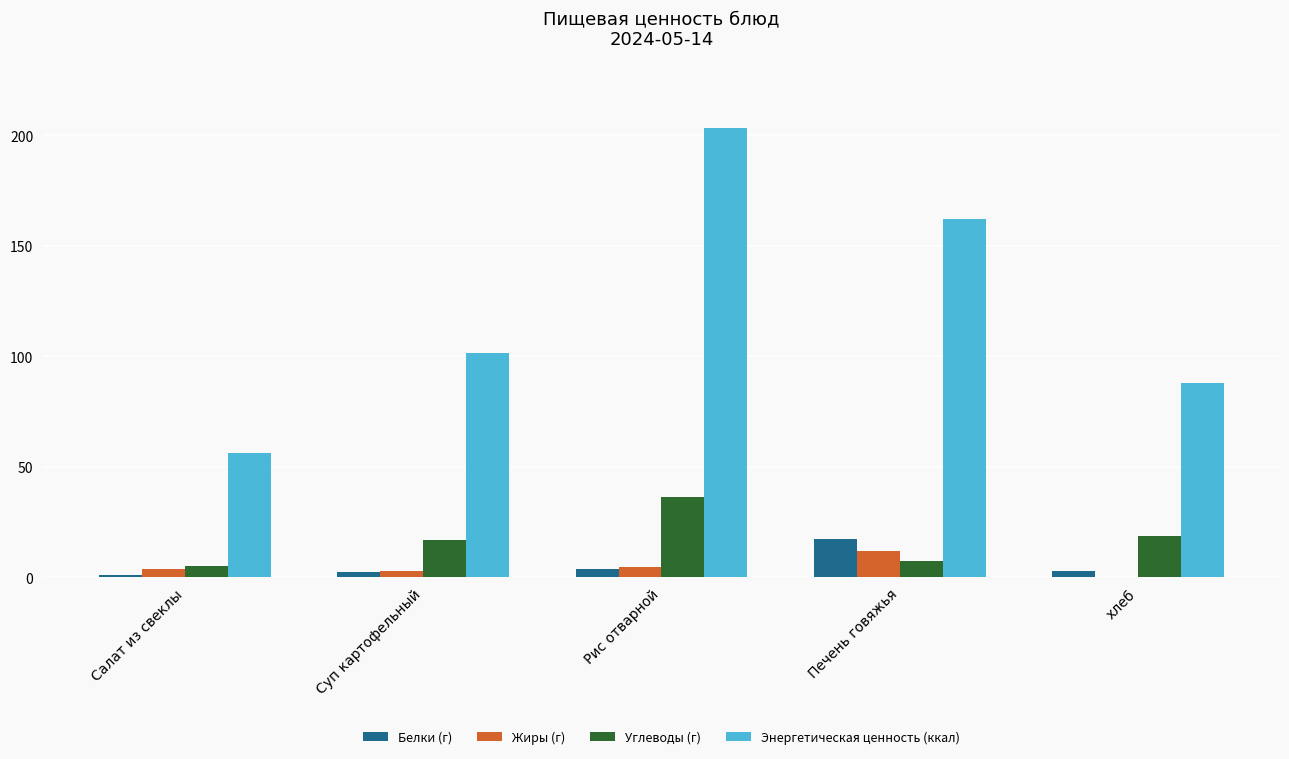

Which series has the widest spread of values?

Энергетическая ценность (ккал)